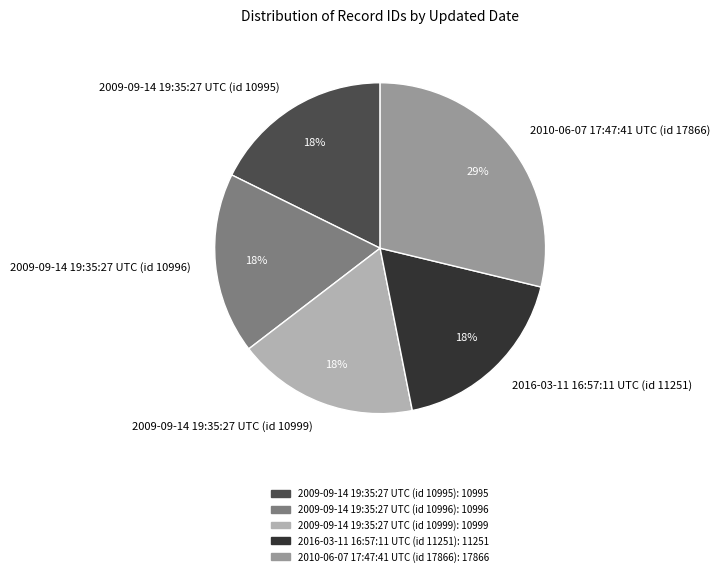

How many segments does this pie chart have?

5